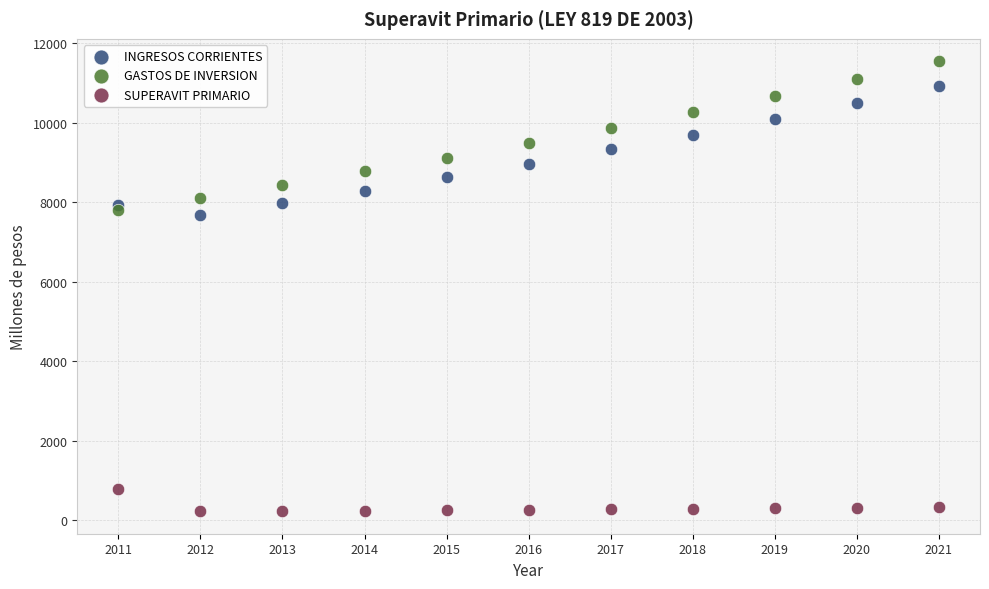

Which series contains the lowest Y value?

SUPERAVIT PRIMARIO